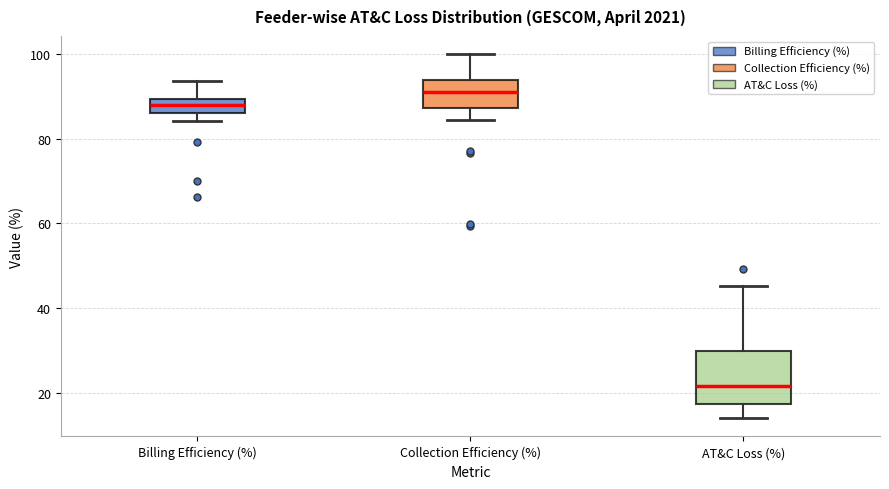

Reading left to right, read every box against the y-axis: the position of its median line, the range the box covers, and the ends of its whiskers. The values are not printed on the chart, so give them approximately, as read against the axis.

Billing Efficiency (%): median 88, box 86 to 90, whiskers 84 to 94
Collection Efficiency (%): median 90, box 88 to 94, whiskers 84 to 100
AT&C Loss (%): median 22, box 18 to 30, whiskers 14 to 46